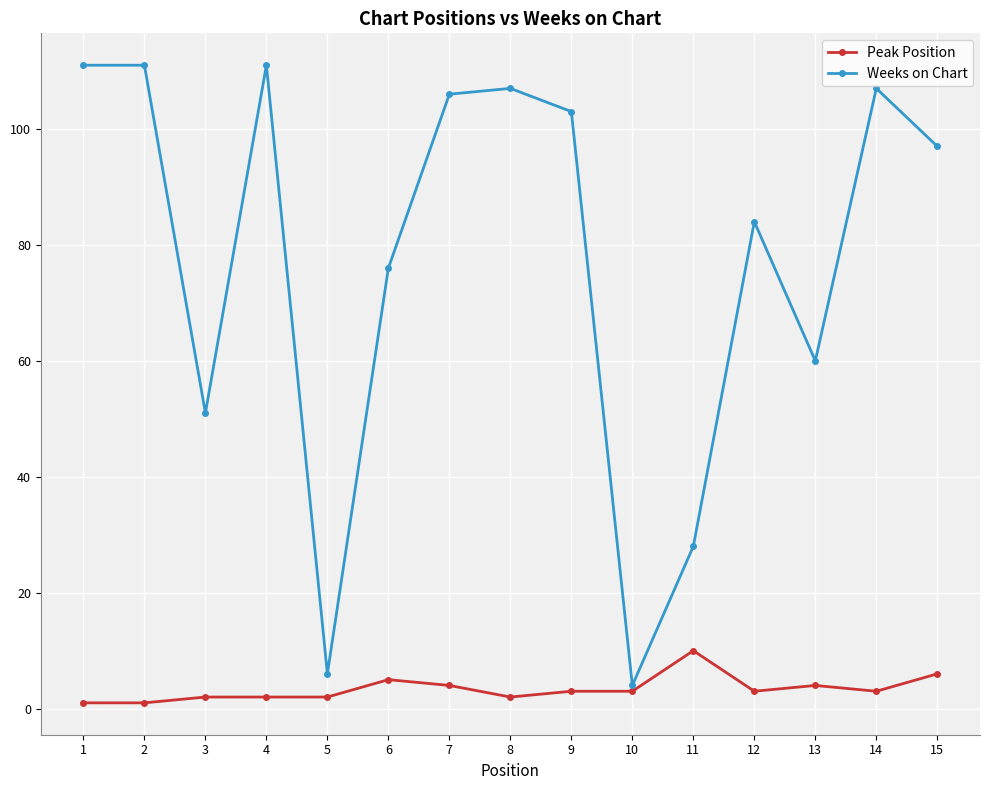

How many data points in Weeks on Chart are less than 97?

7